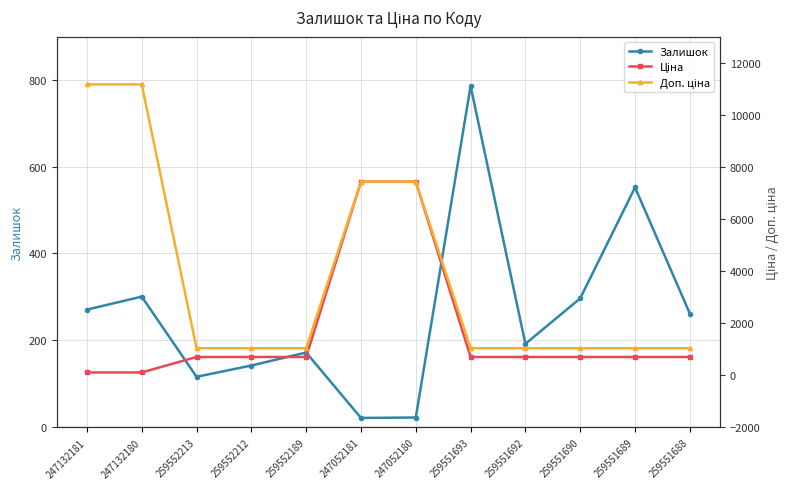

Which series has the largest range (max minus min)?

Доп. ціна